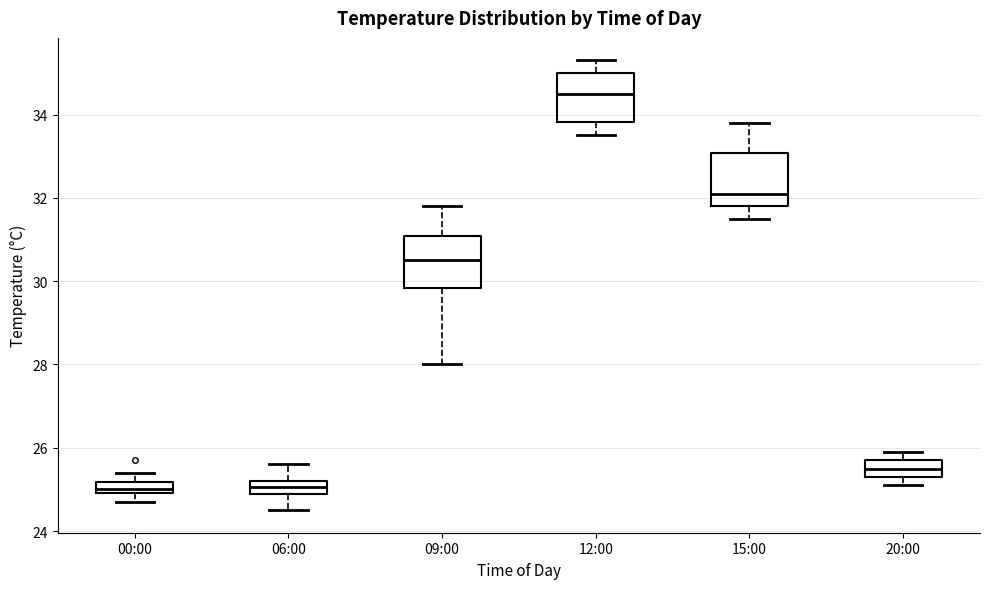

Where is the upper edge of the box for 15:00 on the y-axis? The values are not printed on the chart, so give them approximately, as read against the axis.

33.0